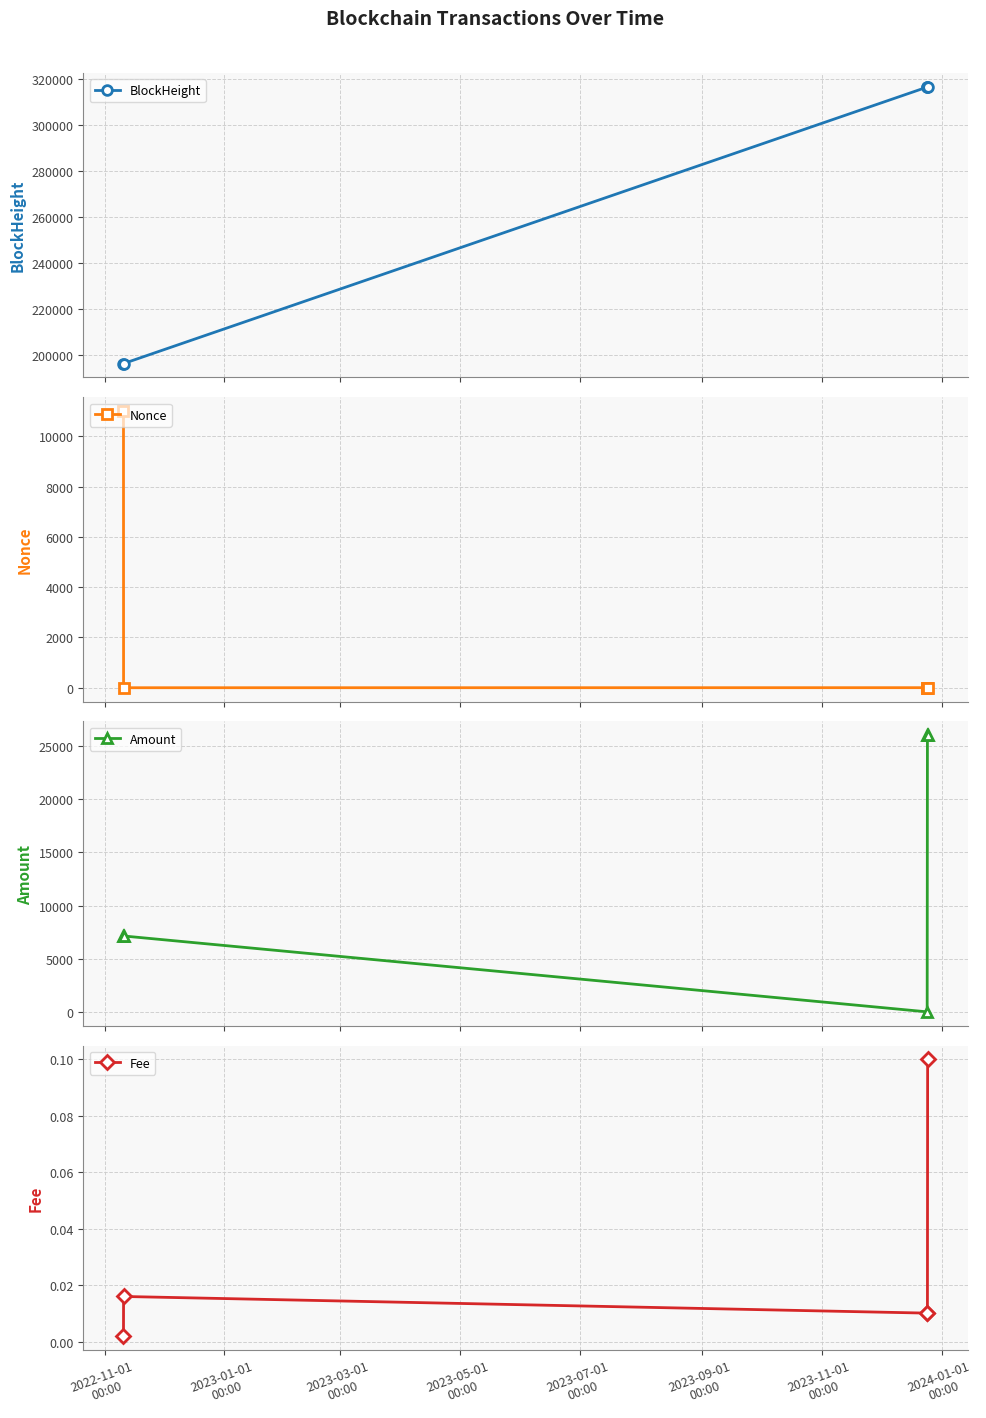

What is the lowest value of the BlockHeight series?

196322